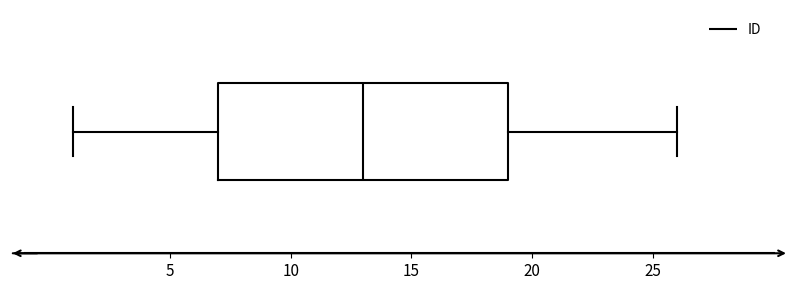

Read this box plot against the x-axis: the position of the median line, the range covered by the box, and the ends of both whiskers. The values are not printed on the chart, so give them approximately, as read against the axis.

median 13, box 7 to 19, whiskers 1 to 26